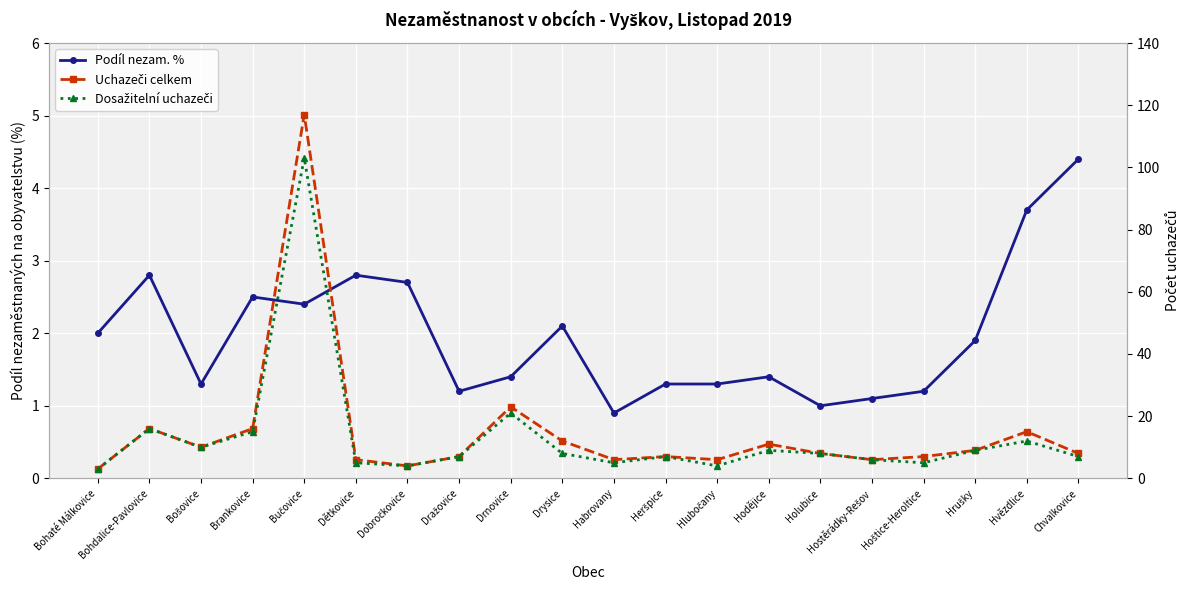

True or false: Podíl nezam. % has a value of 5.0 at Dětkovice.

False